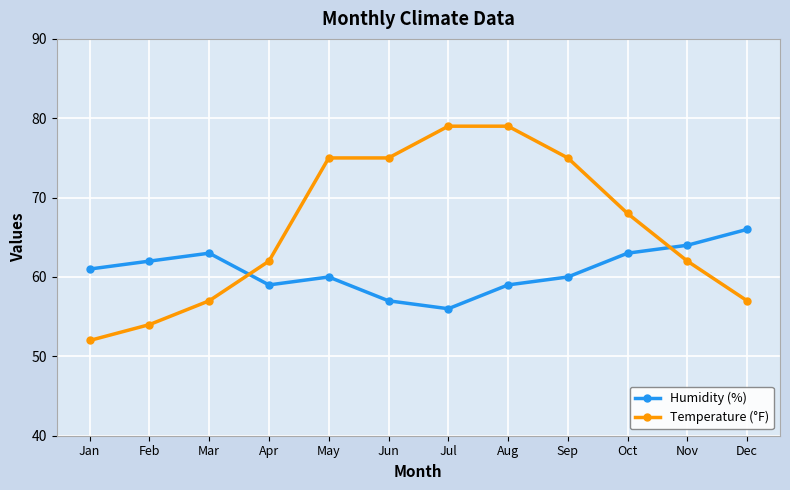

What is the sum of all Temperature (°F) values?

795